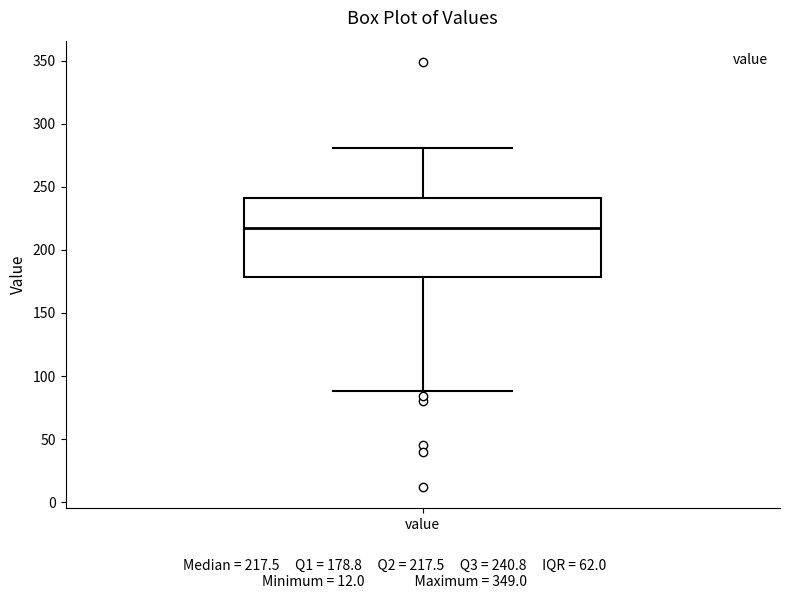

Transcribe this box plot: give where the median line is, the range the box spans, and where the two whiskers end, as read against the y-axis. The values are not printed on the chart, so give them approximately, as read against the axis.

median 220, box 180 to 240, whiskers 90 to 280